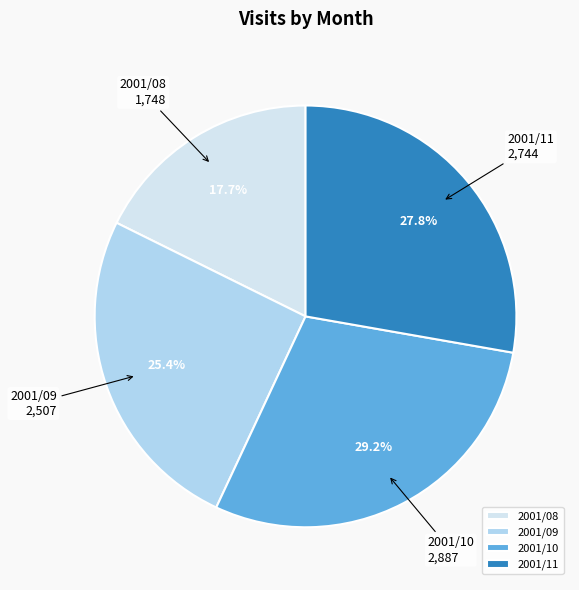

To the nearest percent, what is the combined percentage of 2001/08 and 2001/10?

47%